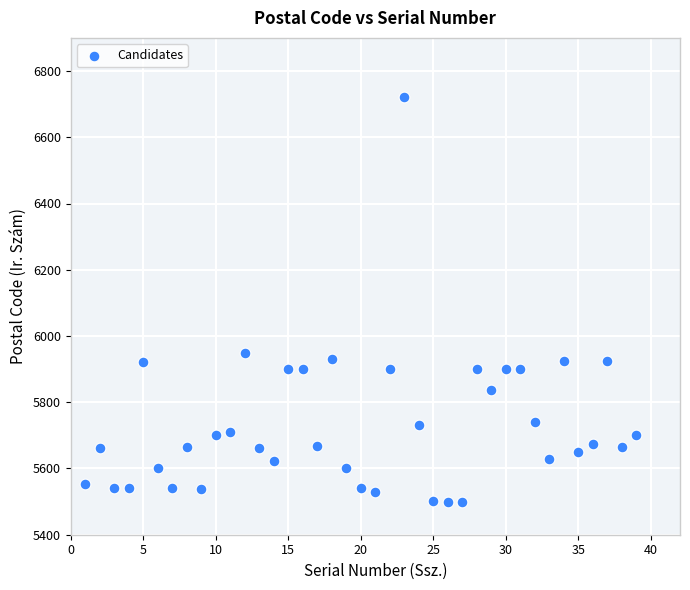

What is the range of Y values (max minus min)?

1221